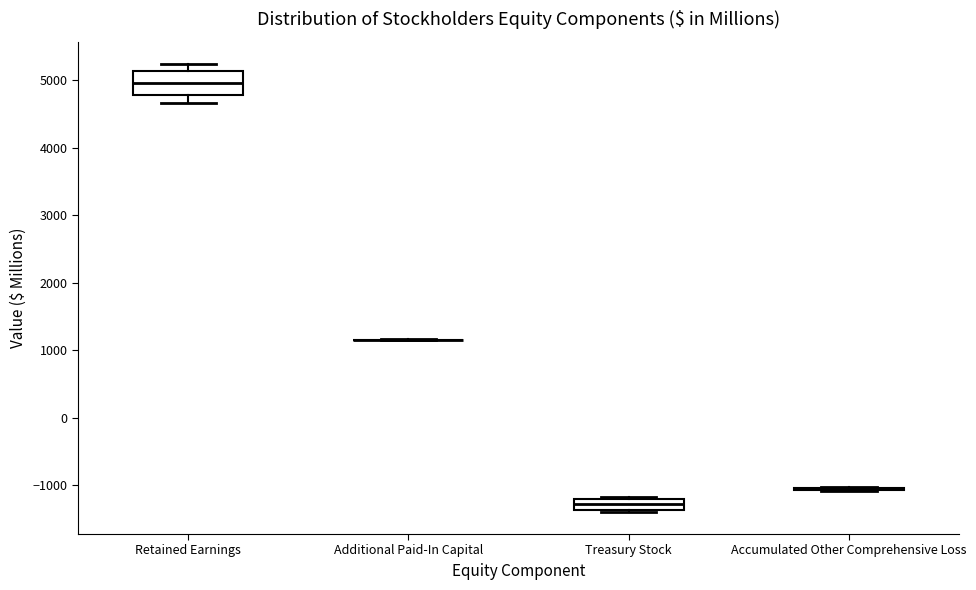

Where does the median line of the box for Retained Earnings sit on the y-axis? The values are not printed on the chart, so give them approximately, as read against the axis.

5000